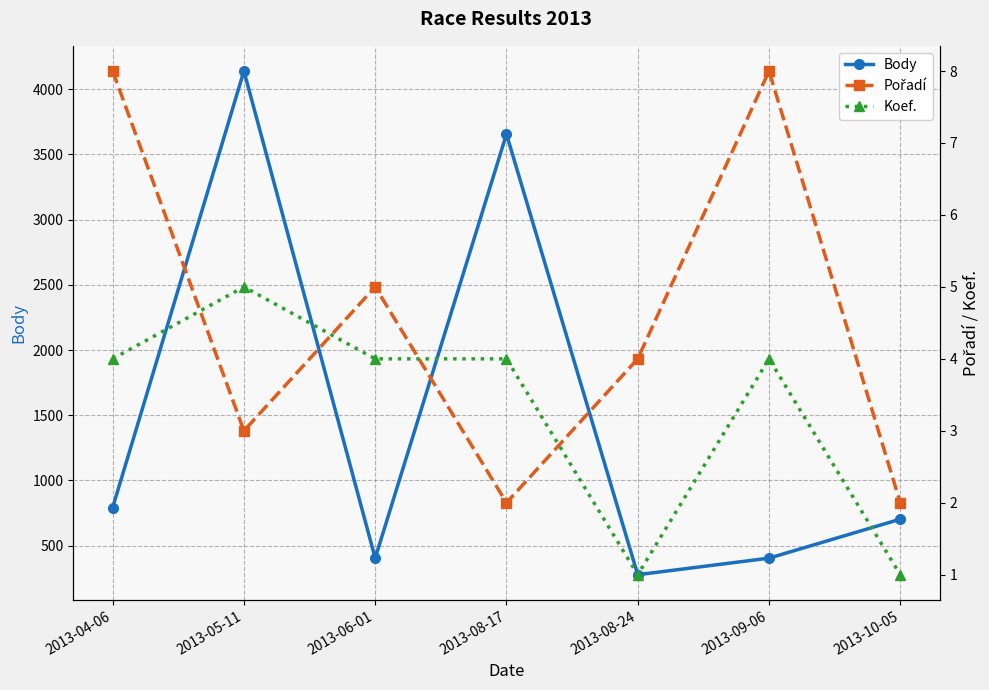

At which category does Pořadí reach its first local valley?

2013-05-11